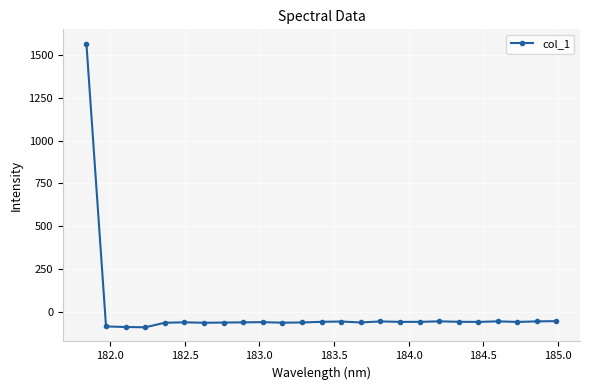

What is the value of the 19th point from the left?

-54.3